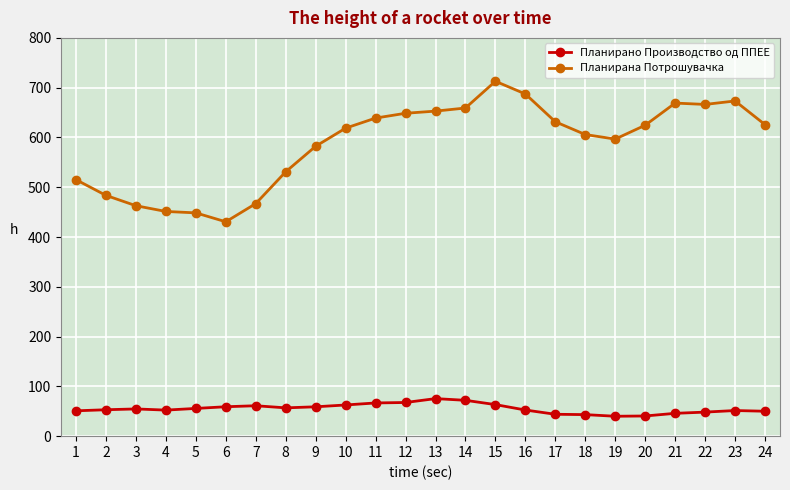

Is the value of Планирана Потрошувачка at 4 greater than the value of Планирано Производство од ППЕЕ at 19?

Yes